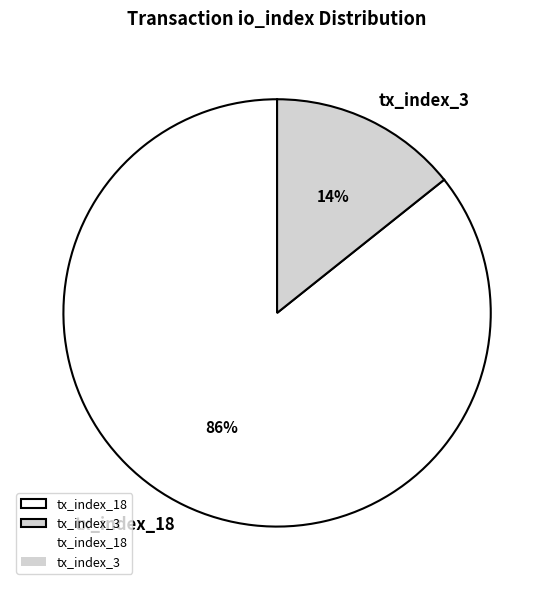

Which category has the smallest portion of the pie?

tx_index_3